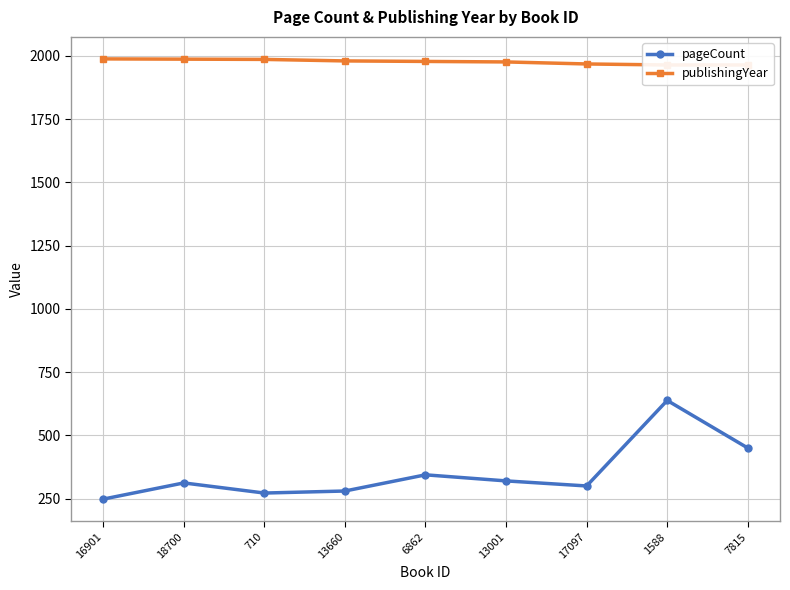

How many lines are shown in the chart?

2